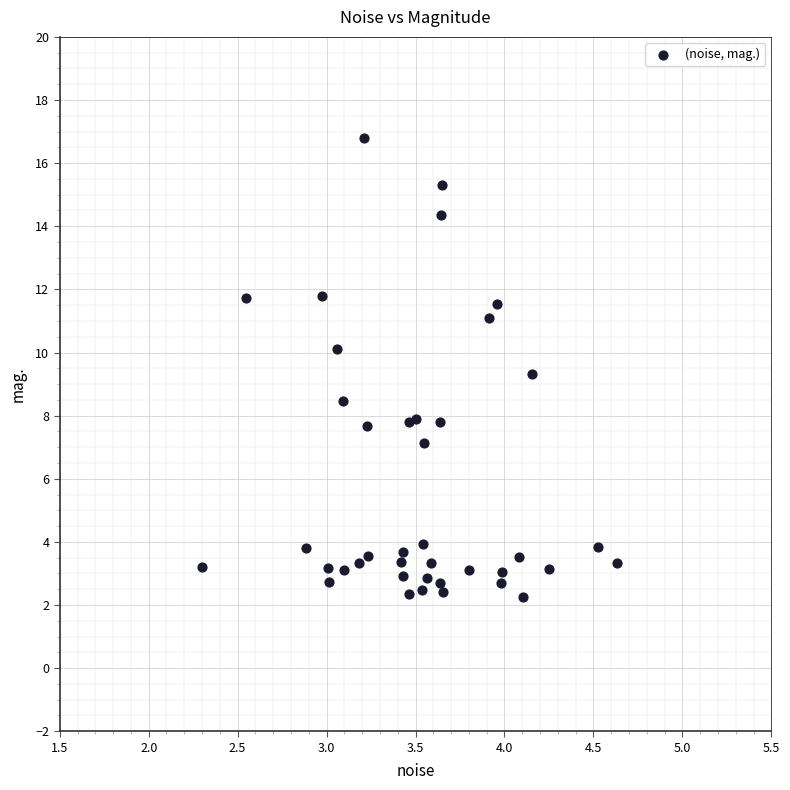

What is the range of Y values (max minus min)?

14.6